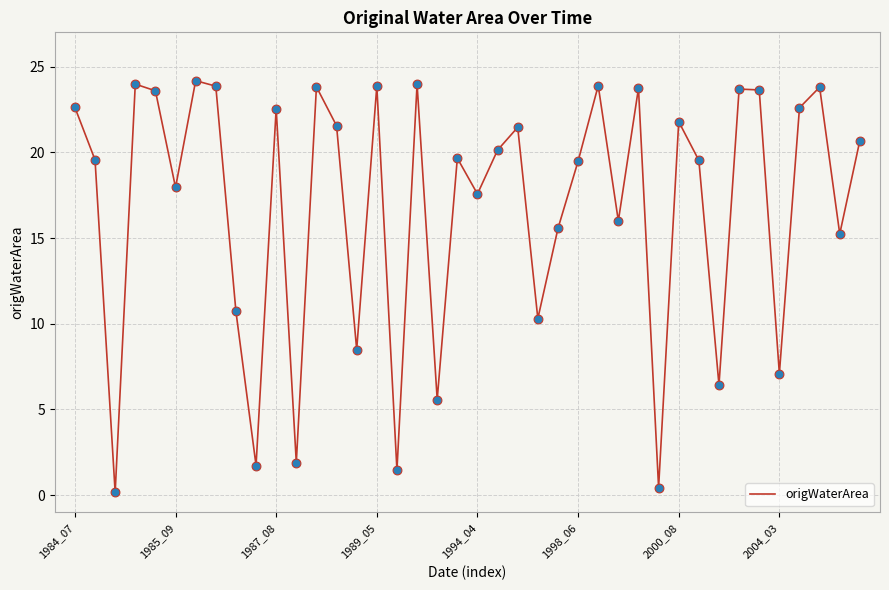

What is the maximum value shown in the chart?

24.2